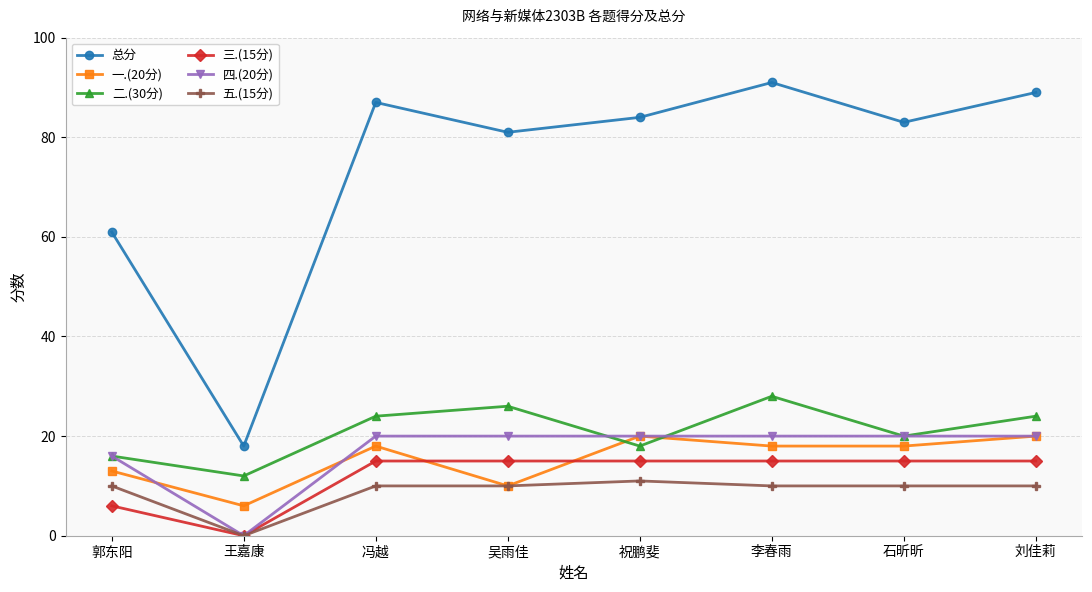

Reading left to right, what are all the values shown in this chart?

总分: 郭东阳=61	王嘉康=18	冯越=87	吴雨佳=81	祝鹏斐=84	李春雨=91	石昕昕=83	刘佳莉=89
一.(20分): 郭东阳=13	王嘉康=6	冯越=18	吴雨佳=10	祝鹏斐=20	李春雨=18	石昕昕=18	刘佳莉=20
二.(30分): 郭东阳=16	王嘉康=12	冯越=24	吴雨佳=26	祝鹏斐=18	李春雨=28	石昕昕=20	刘佳莉=24
三.(15分): 郭东阳=6	王嘉康=0	冯越=15	吴雨佳=15	祝鹏斐=15	李春雨=15	石昕昕=15	刘佳莉=15
四.(20分): 郭东阳=16	王嘉康=0	冯越=20	吴雨佳=20	祝鹏斐=20	李春雨=20	石昕昕=20	刘佳莉=20
五.(15分): 郭东阳=10	王嘉康=0	冯越=10	吴雨佳=10	祝鹏斐=11	李春雨=10	石昕昕=10	刘佳莉=10